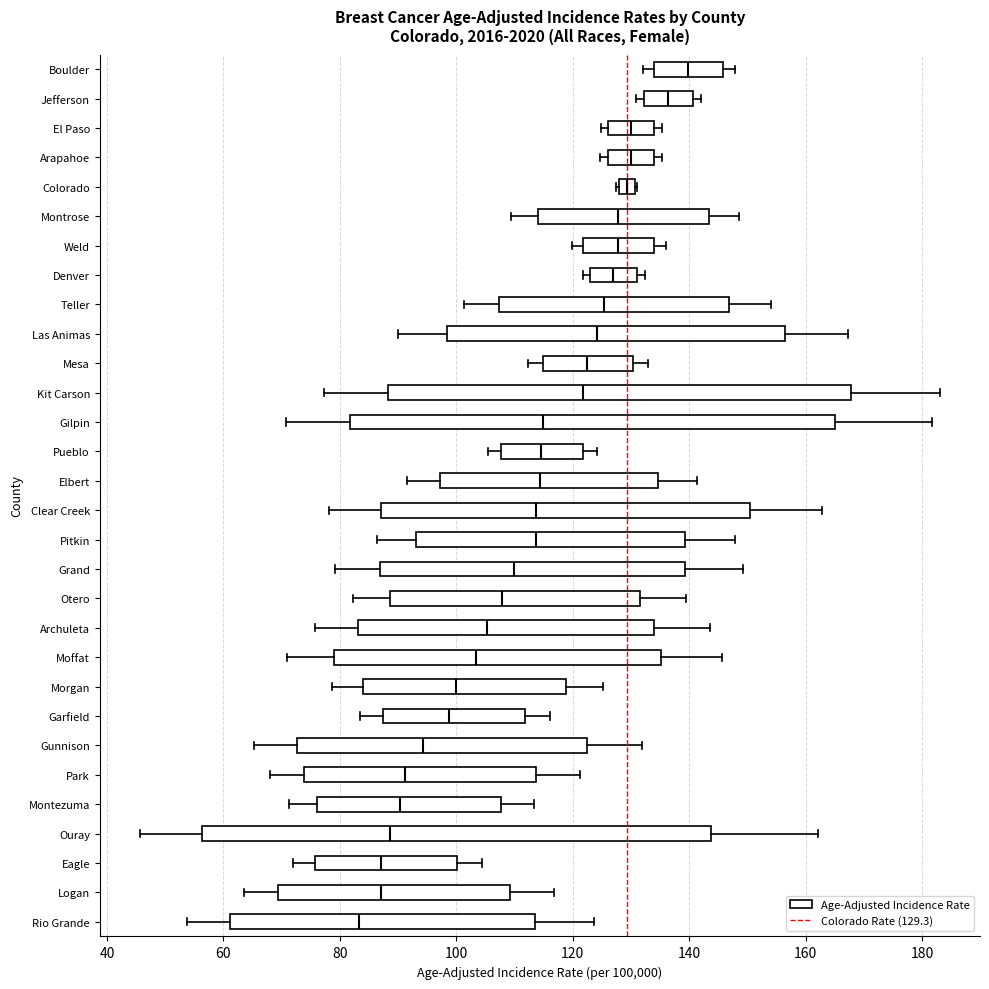

Which box is the widest, from its left edge to its right edge?

Ouray